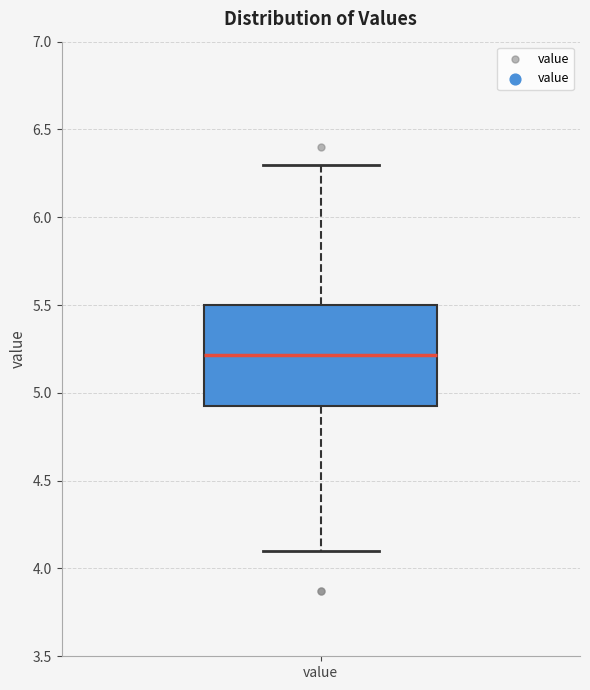

Transcribe this box plot: give where the median line is, the range the box spans, and where the two whiskers end, as read against the y-axis. The values are not printed on the chart, so give them approximately, as read against the axis.

median 5.2, box 4.9 to 5.5, whiskers 4.1 to 6.3